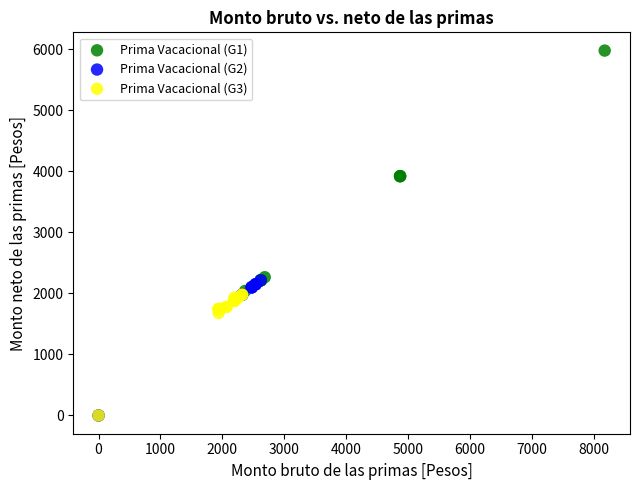

Which series contains the highest Y value?

Prima Vacacional (G1)